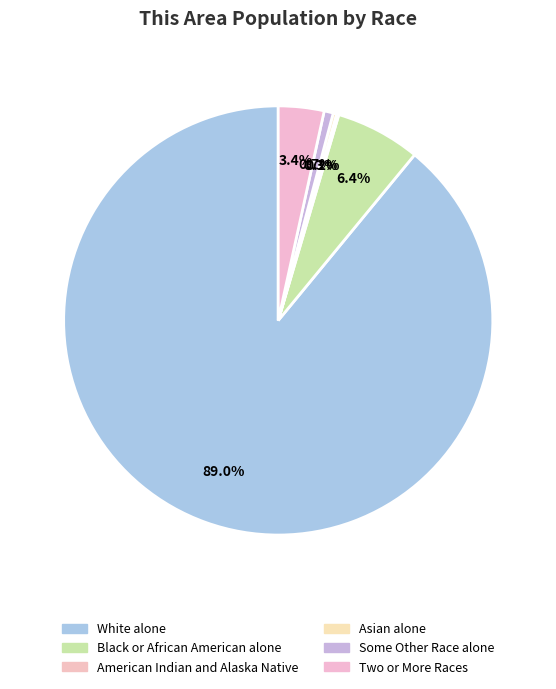

Is White alone the majority of the pie?

Yes